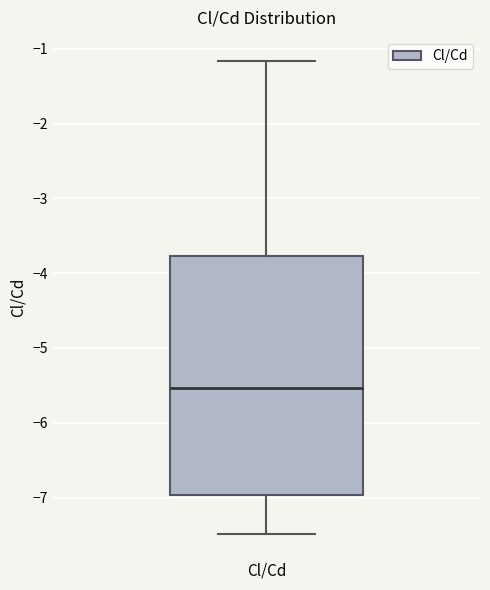

Transcribe this box plot: give where the median line is, the range the box spans, and where the two whiskers end, as read against the y-axis. The values are not printed on the chart, so give them approximately, as read against the axis.

median -5.5, box -7.0 to -3.8, whiskers -7.5 to -1.2